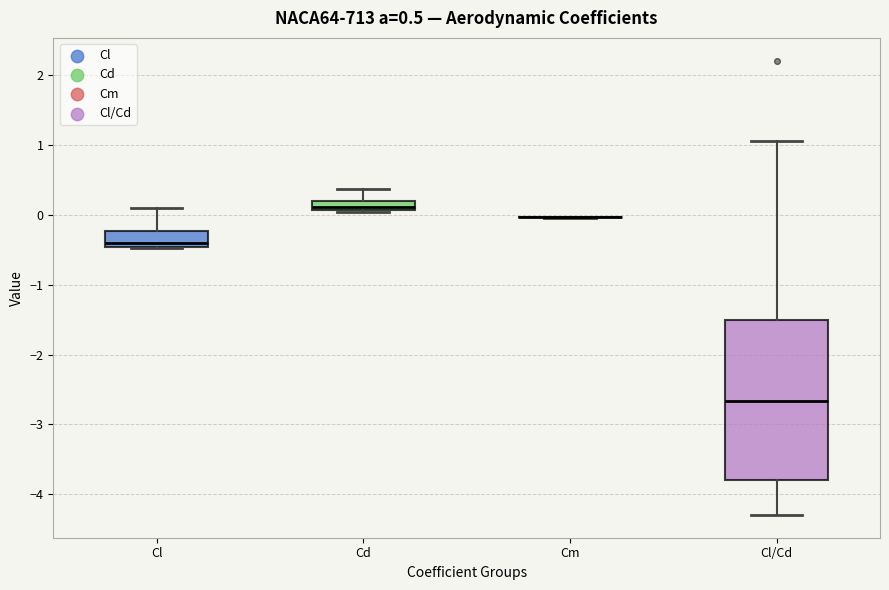

Comparing the boxes themselves (not the whiskers), which one is the tallest?

Cl/Cd